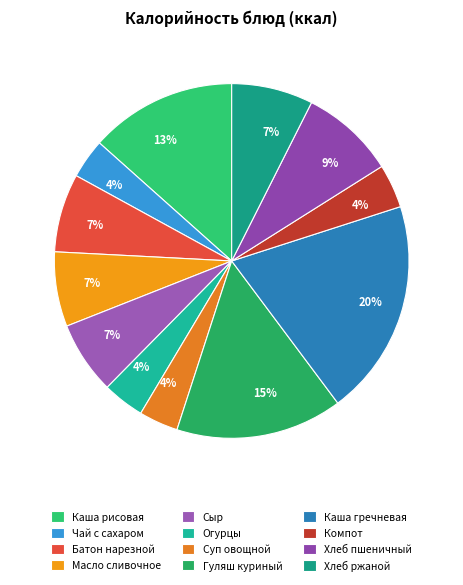

How many segments does this pie chart have?

12